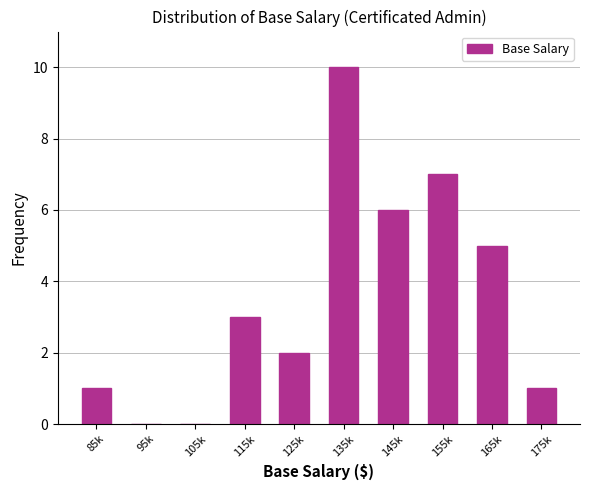

Reading right to left, transcribe all the data shown in this chart.

175k=1	165k=5	155k=7	145k=6	135k=10	125k=2	115k=3	105k=0	95k=0	85k=1